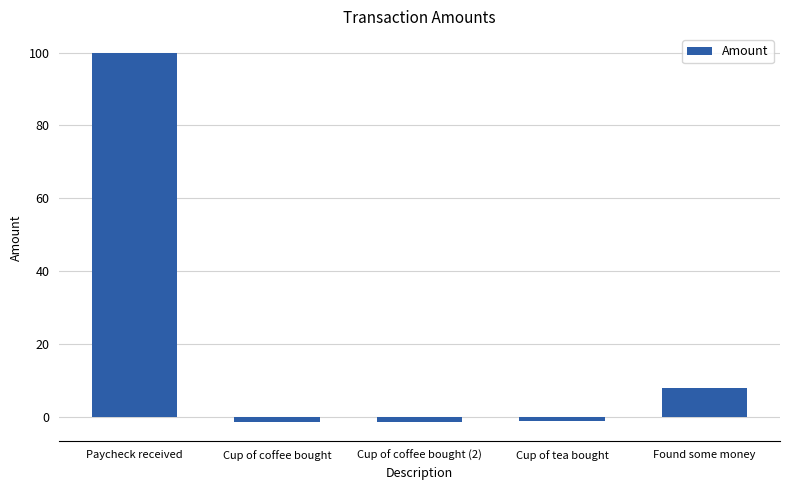

What position from the right is Found some money?

1